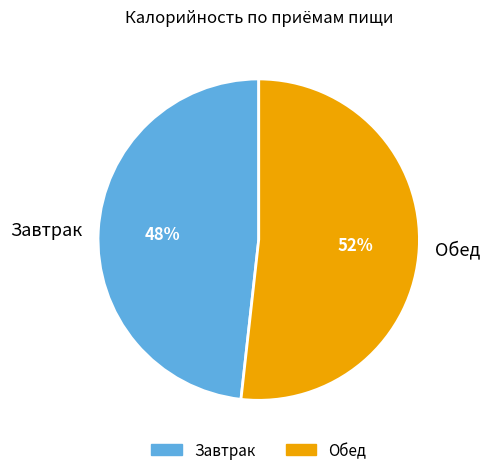

Between Завтрак and Обед, which is larger?

Обед